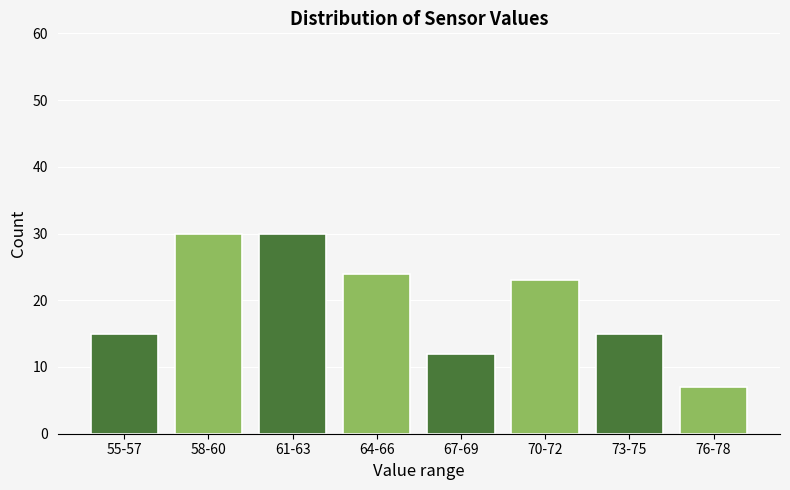

Reading left to right, what are all the values shown in this chart?

15	30	30	24	12	23	15	7